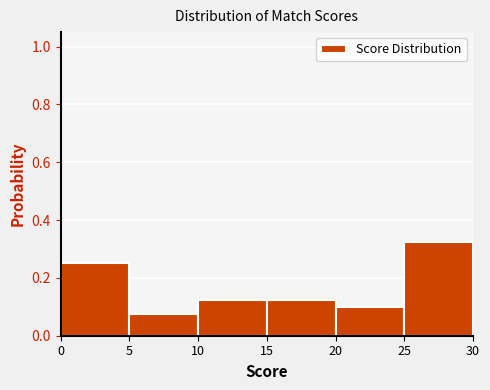

Reading left to right, transcribe this chart: for each bar, give the range it covers on the x-axis and its height. The values are not printed on the chart, so give them approximately, as read against the axis.

0 to 5: 0.26
5 to 10: 0.08
10 to 15: 0.12
15 to 20: 0.12
20 to 25: 0.10
25 to 30: 0.32